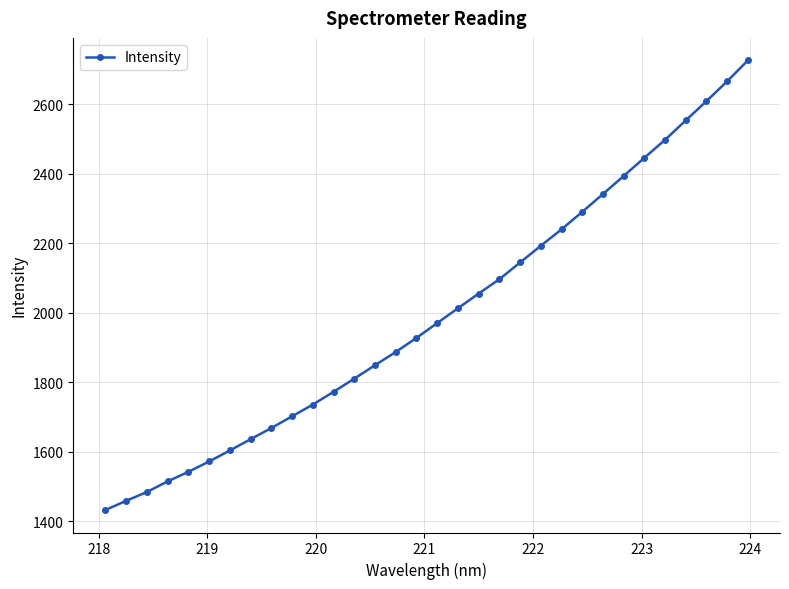

What is the smallest value displayed?

1432.9